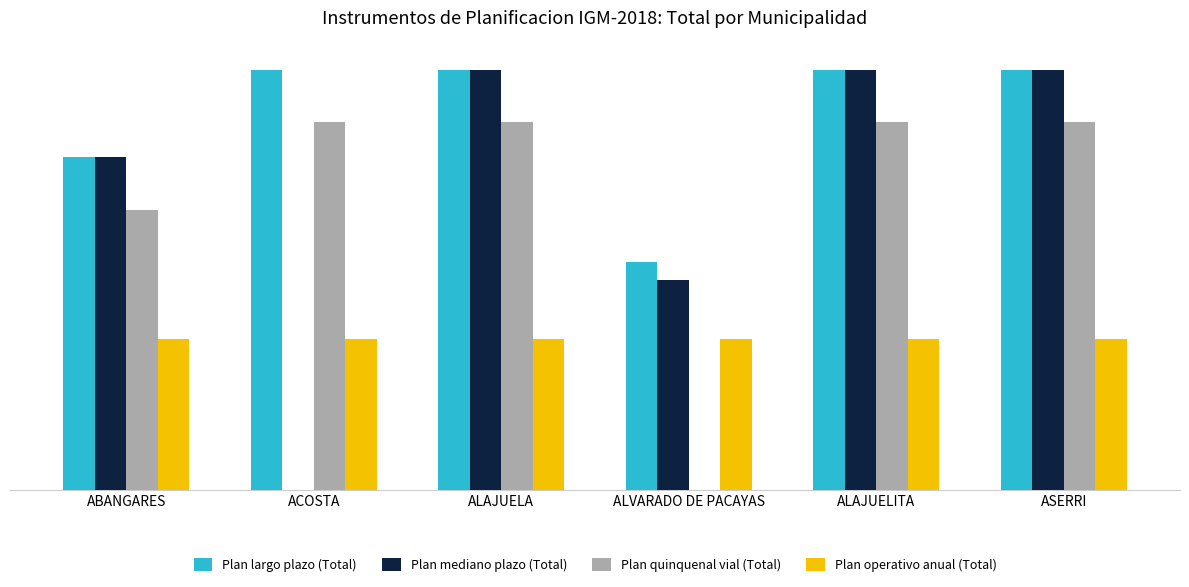

What is the spread (max minus min) of values at ABANGARES?

52